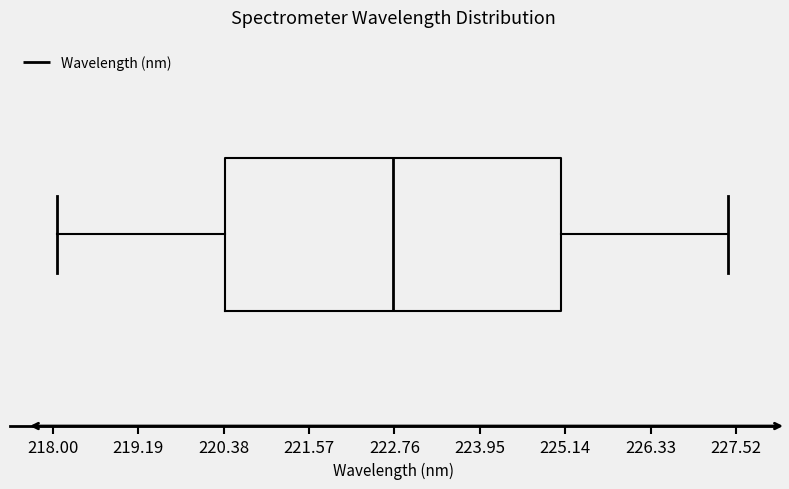

Where does the right whisker of the box end on the x-axis? The values are not printed on the chart, so give them approximately, as read against the axis.

227.4